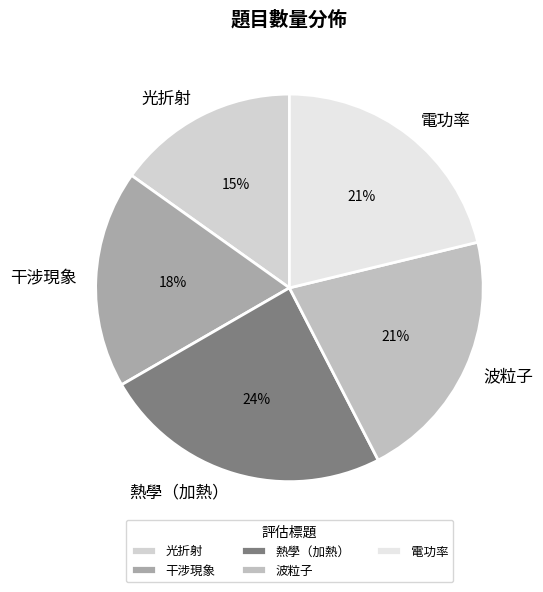

Do 波粒子 and 電功率 together represent more than half of the pie?

No